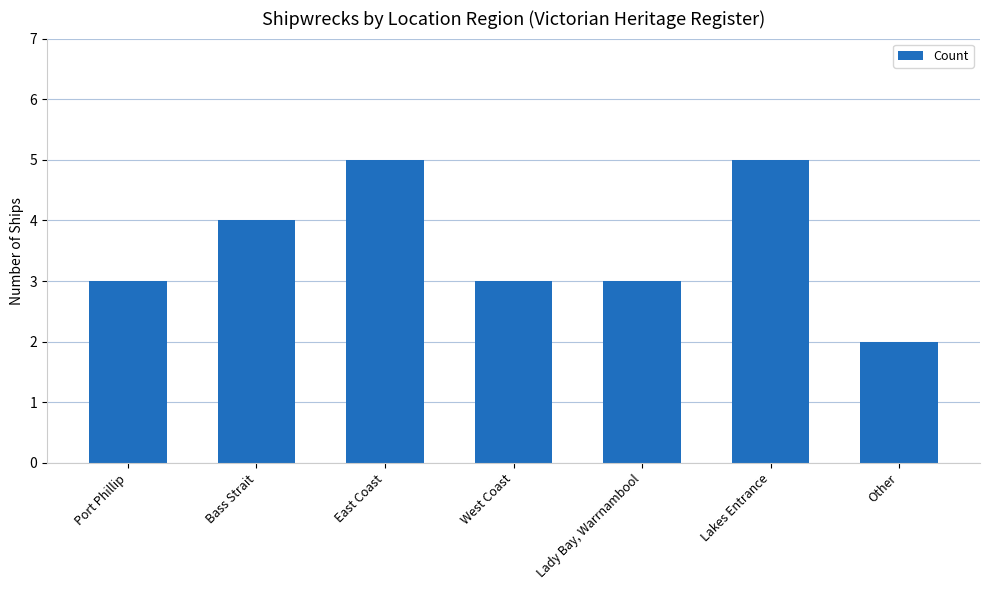

What is the maximum value shown in the chart?

5